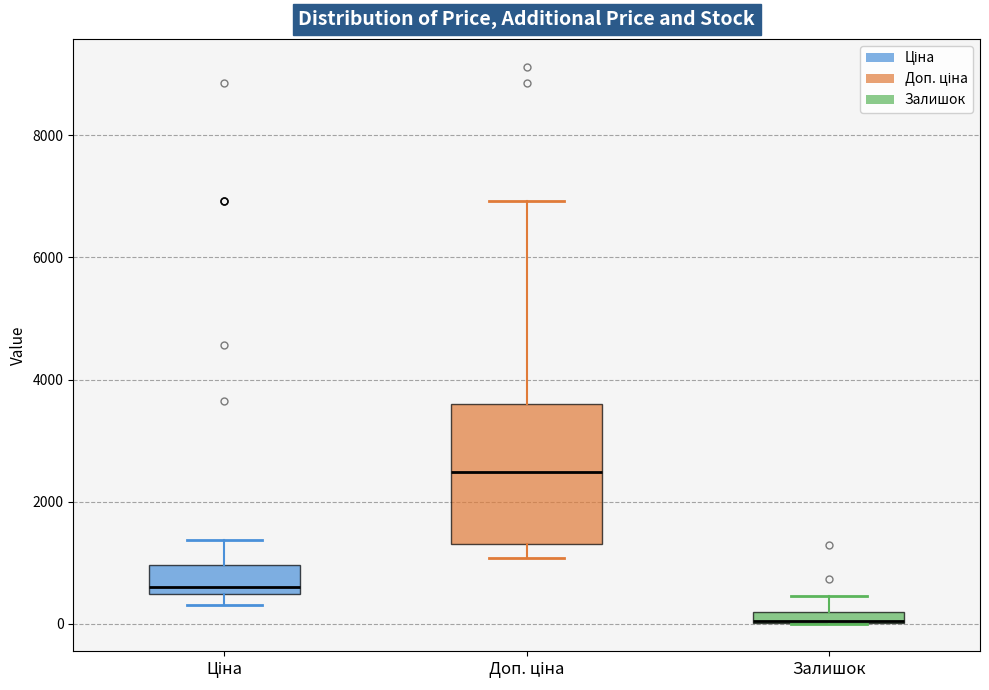

Where is the lower edge of the box for Залишок on the y-axis? The values are not printed on the chart, so give them approximately, as read against the axis.

0